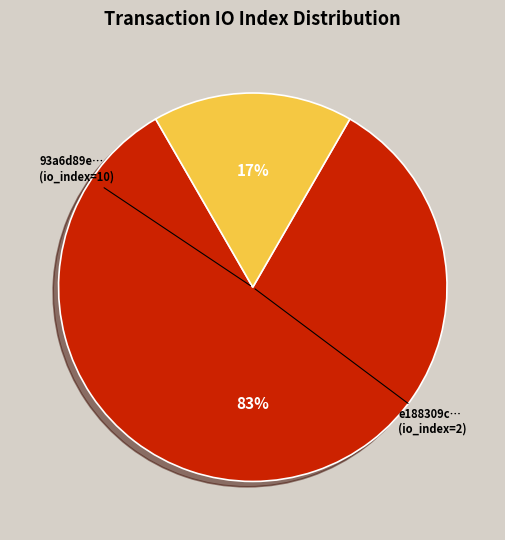

Is there a majority slice in this chart?

Yes